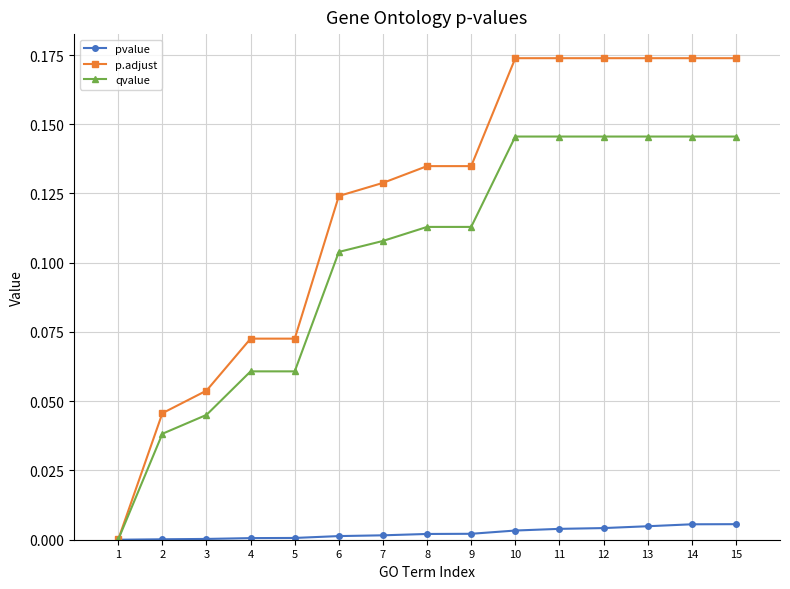

Which series has the widest spread of values?

p.adjust